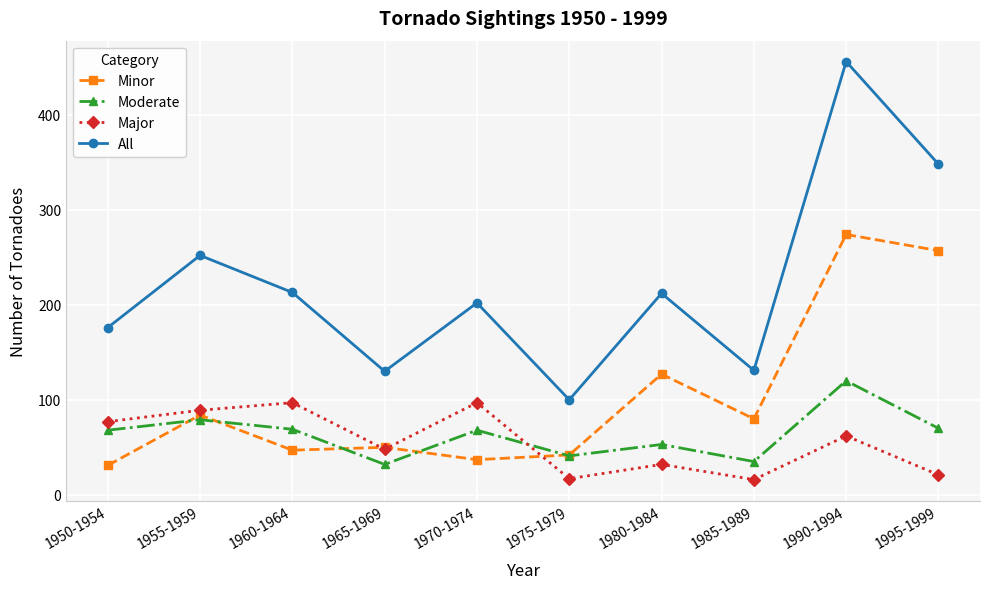

True or false: Major has more than 1 points higher than both neighbors.

True